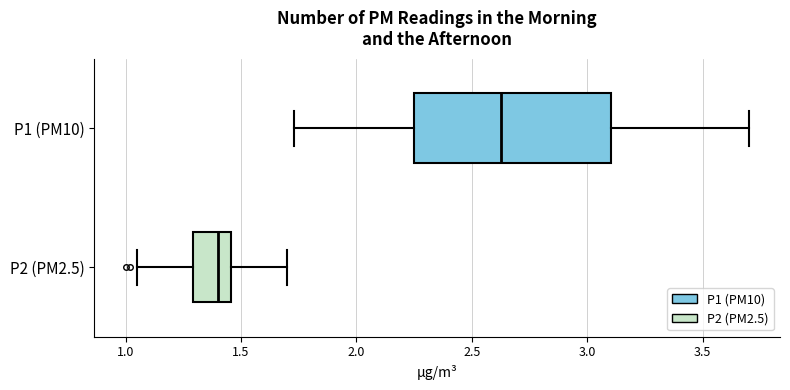

Where does the right whisker of the box for P1 (PM10) end on the x-axis? The values are not printed on the chart, so give them approximately, as read against the axis.

3.70